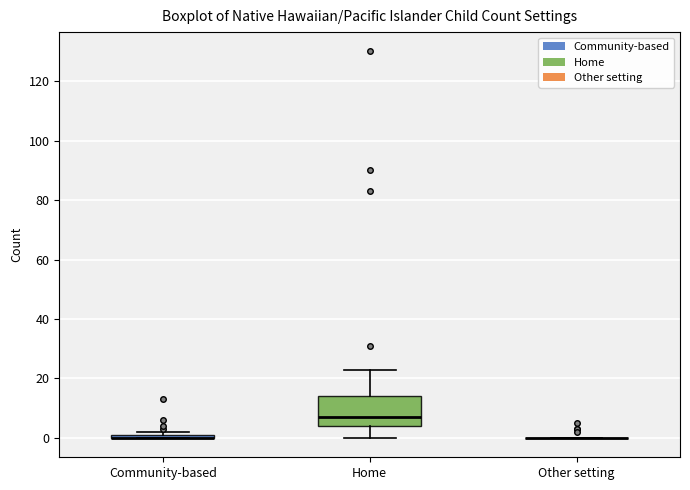

Which box is the tallest, from its lower edge to its upper edge?

Home